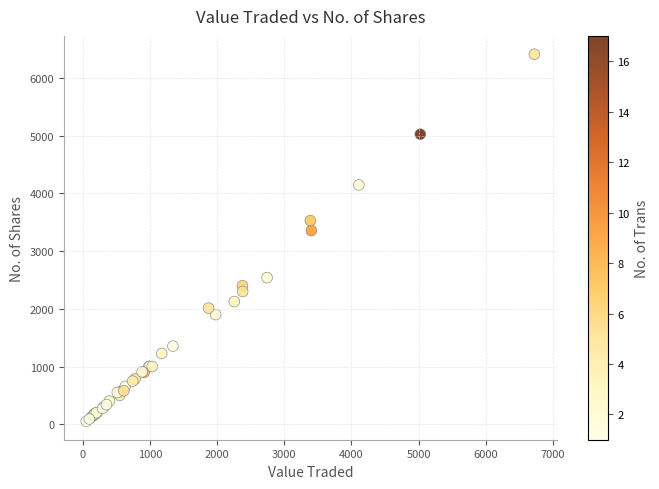

What Y value in the scatter plot is closest to 3230?

3356